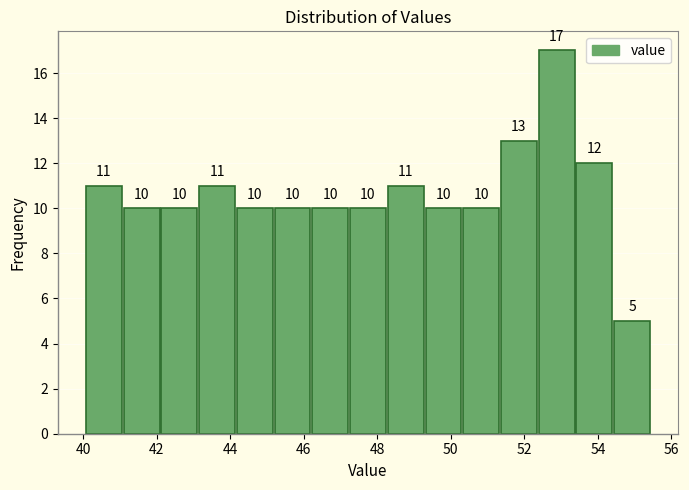

Reading left to right, transcribe this chart: for each bar, give the range it covers on the x-axis and its height. The bar edges are not printed on the chart, so give them approximately, as read against the axis.

40.0 to 41.2: 11
41.2 to 42.2: 10
42.2 to 43.2: 10
43.2 to 44.2: 11
44.2 to 45.2: 10
45.2 to 46.2: 10
46.2 to 47.2: 10
47.2 to 48.2: 10
48.2 to 49.4: 11
49.4 to 50.4: 10
50.4 to 51.4: 10
51.4 to 52.4: 13
52.4 to 53.4: 17
53.4 to 54.4: 12
54.4 to 55.4: 5